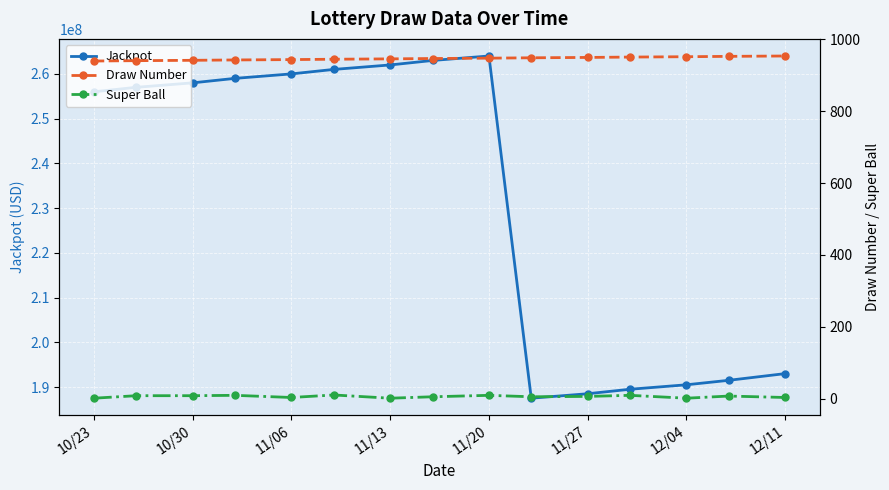

How many data points in Draw Number are above 947?

7